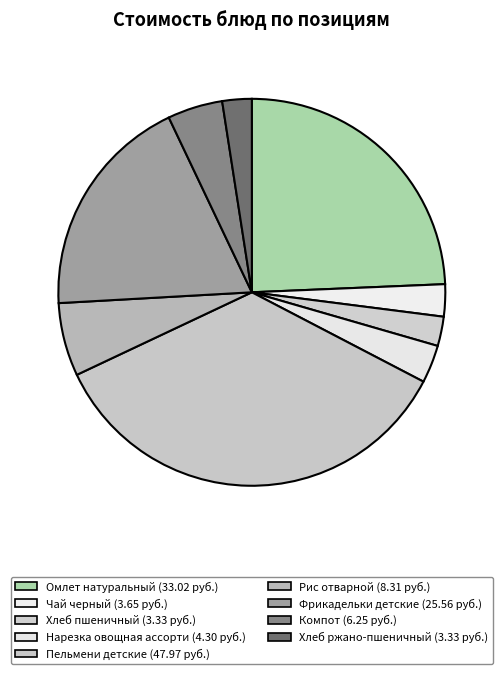

Combined, what portion of the pie is Чай черный and Хлеб ржано-пшеничный?

5.1%